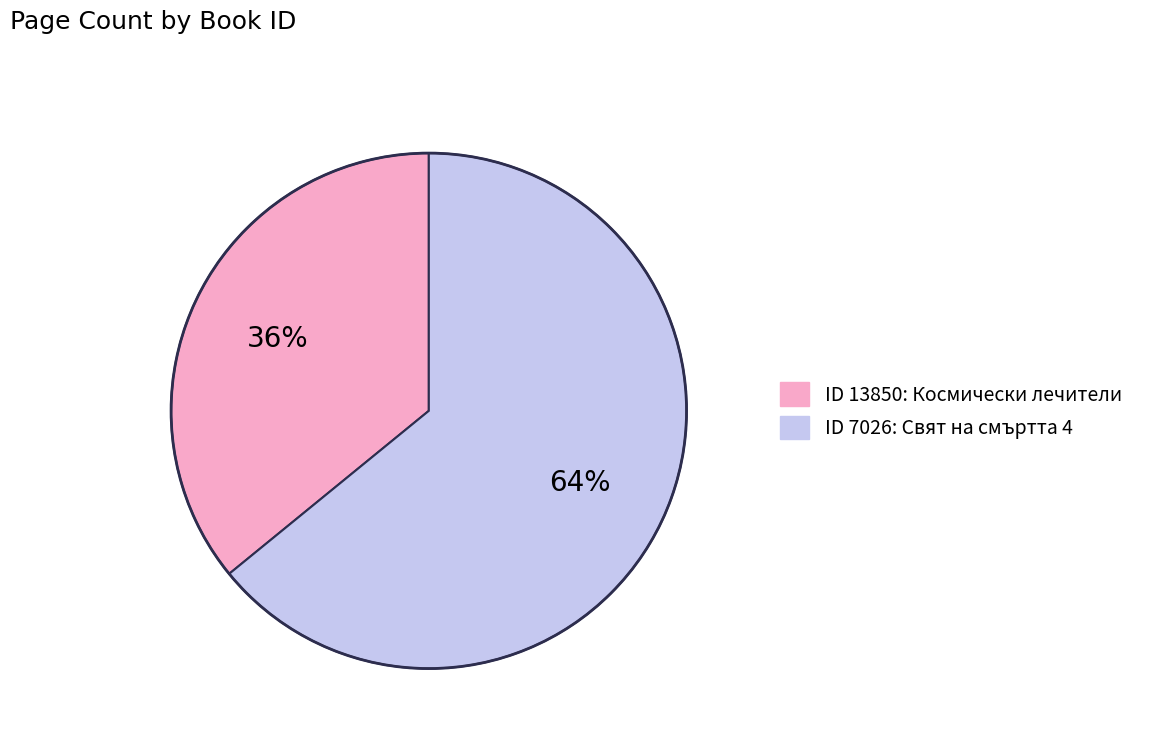

To the nearest percent, what is the difference between the largest and smallest slice percentages?

28%